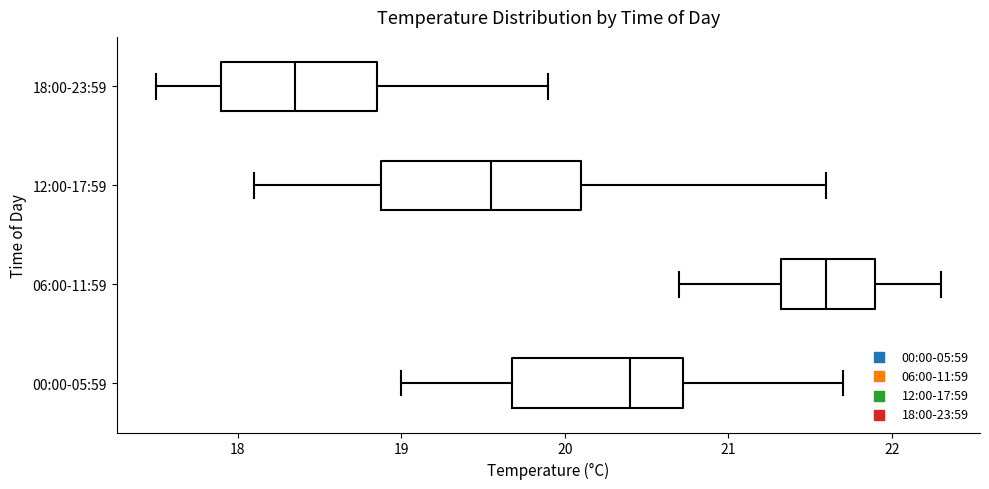

Reading bottom to top, transcribe this box plot: for each box, give where its median line is, the range the box spans, and where its two whiskers end, as read against the x-axis. The values are not printed on the chart, so give them approximately, as read against the axis.

00:00-05:59: median 20.4, box 19.7 to 20.7, whiskers 19.0 to 21.7
06:00-11:59: median 21.6, box 21.3 to 21.9, whiskers 20.7 to 22.3
12:00-17:59: median 19.6, box 18.9 to 20.1, whiskers 18.1 to 21.6
18:00-23:59: median 18.4, box 17.9 to 18.9, whiskers 17.5 to 19.9